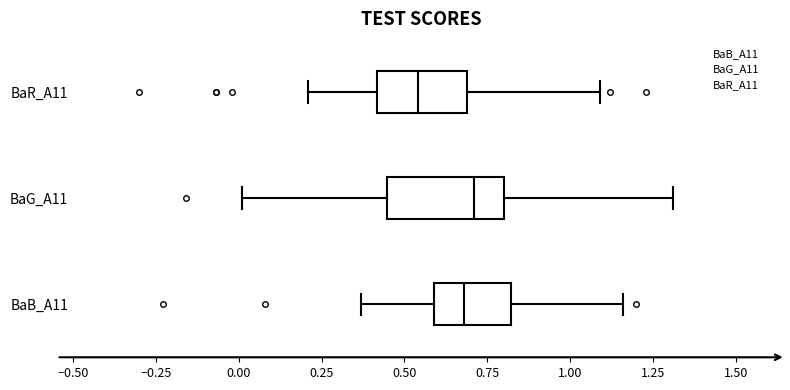

Which box is the widest, from its left edge to its right edge?

BaG_A11